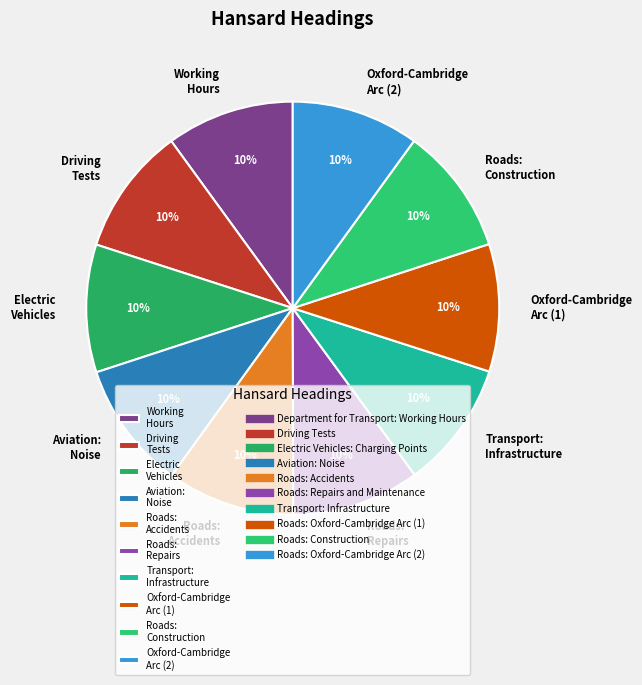

Is Roads: Repairs the majority of the pie?

No